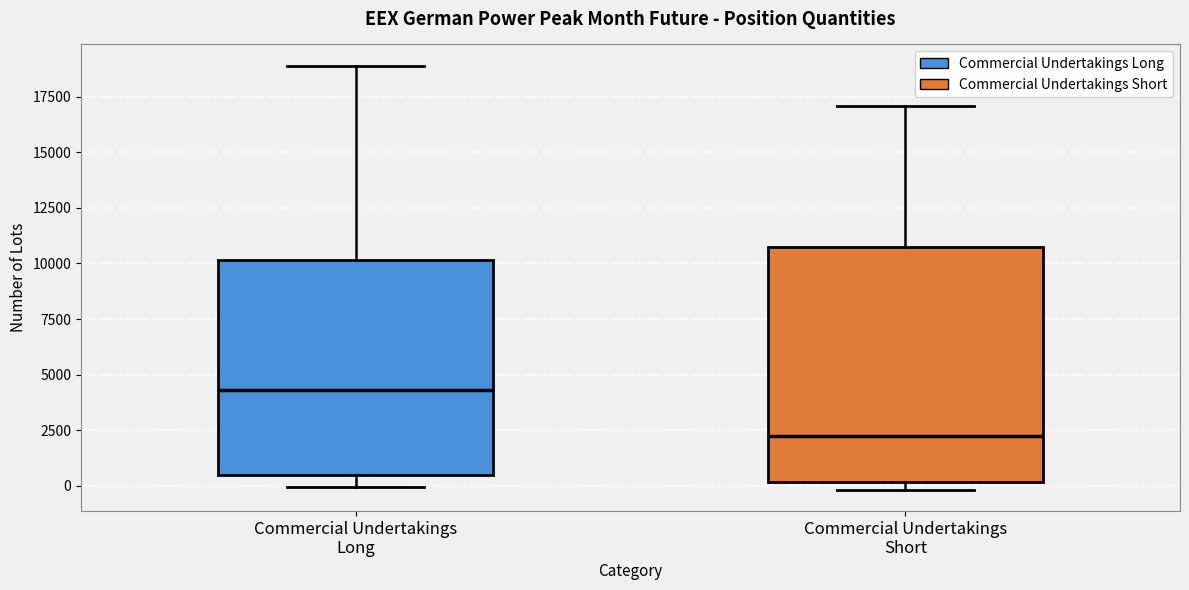

Where does the upper whisker of the box for Commercial Undertakings Long end on the y-axis? The values are not printed on the chart, so give them approximately, as read against the axis.

19000